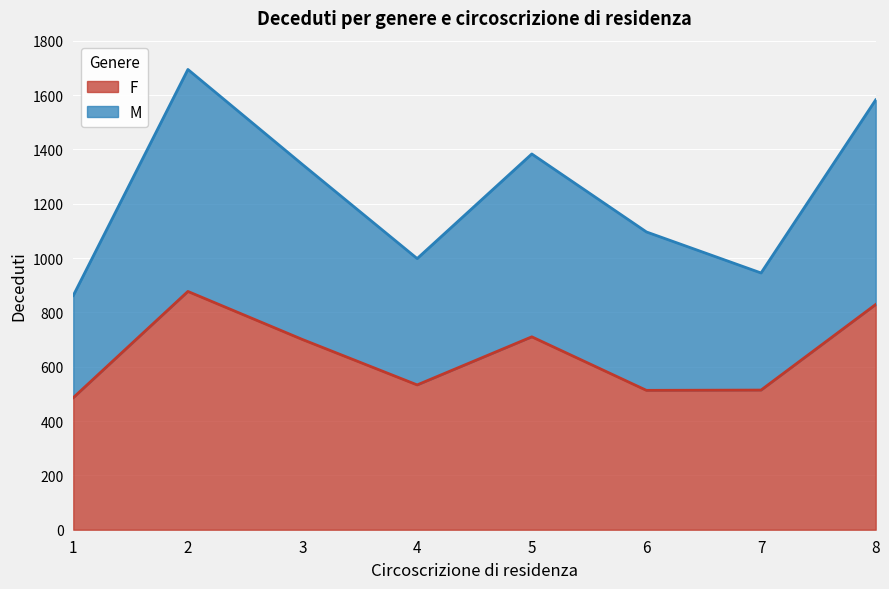

Is it true that F equals 829 at 8?

True